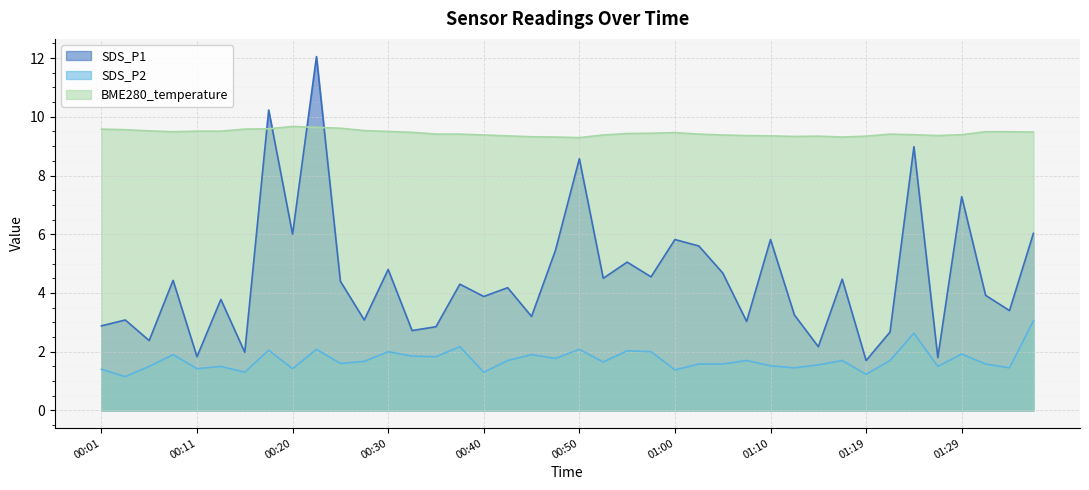

What is the sum of all BME280_temperature values?

377.8